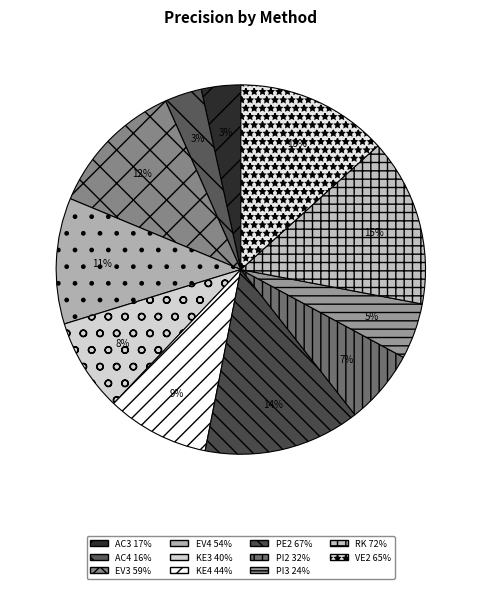

What percentage is the RK slice, to the nearest percent?

15%